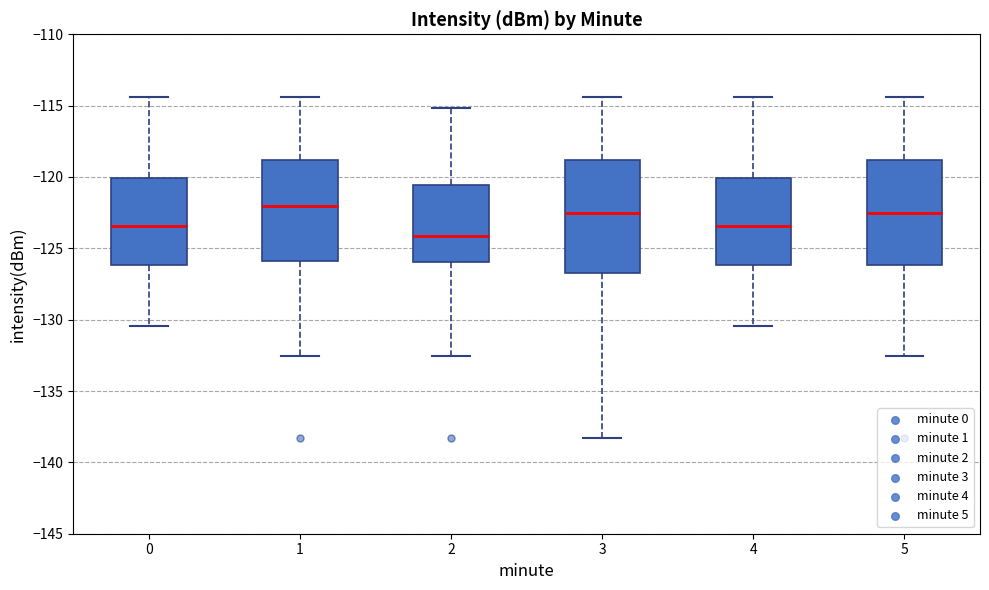

Which box has the lowest median line?

2